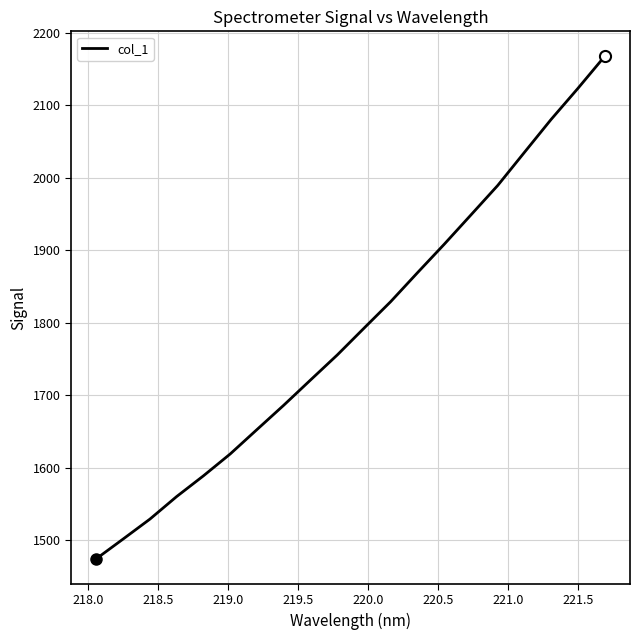

How many lines are shown in the chart?

1